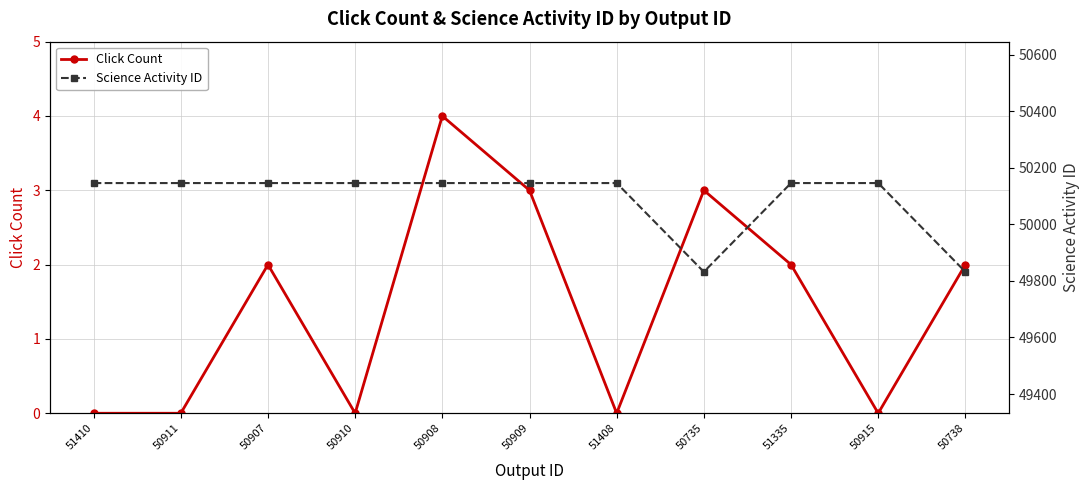

Between 50908 and 51335, which is larger?

50908